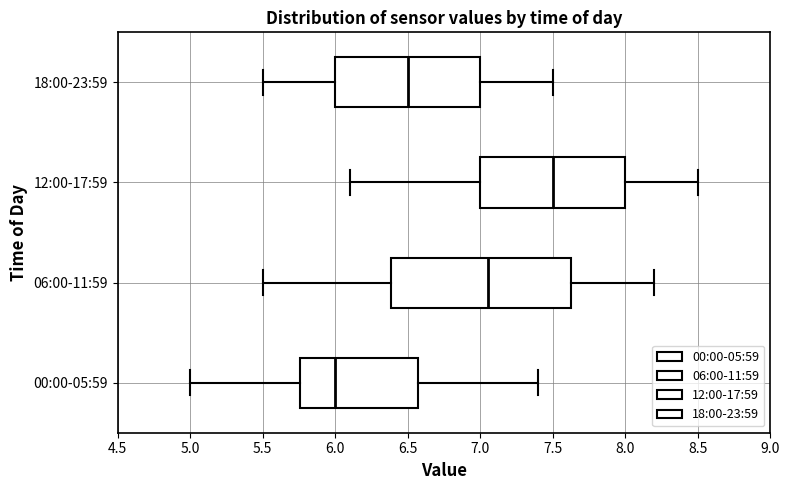

Reading bottom to top, read every box against the x-axis: the position of its median line, the range the box covers, and the ends of its whiskers. The values are not printed on the chart, so give them approximately, as read against the axis.

00:00-05:59: median 6.00, box 5.75 to 6.55, whiskers 5.00 to 7.40
06:00-11:59: median 7.05, box 6.40 to 7.65, whiskers 5.50 to 8.20
12:00-17:59: median 7.50, box 7.00 to 8.00, whiskers 6.10 to 8.50
18:00-23:59: median 6.50, box 6.00 to 7.00, whiskers 5.50 to 7.50